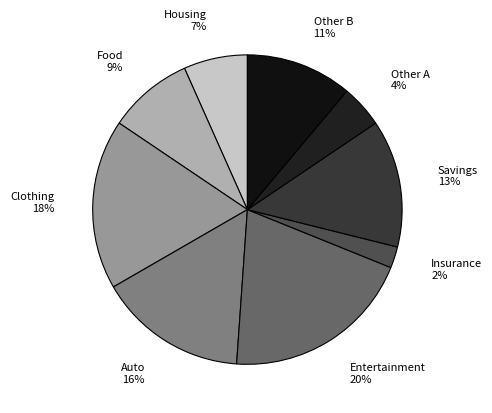

Rank the categories by value from lowest to highest.

Insurance, Other A, Housing, Food, Other B, Savings, Auto, Clothing, Entertainment